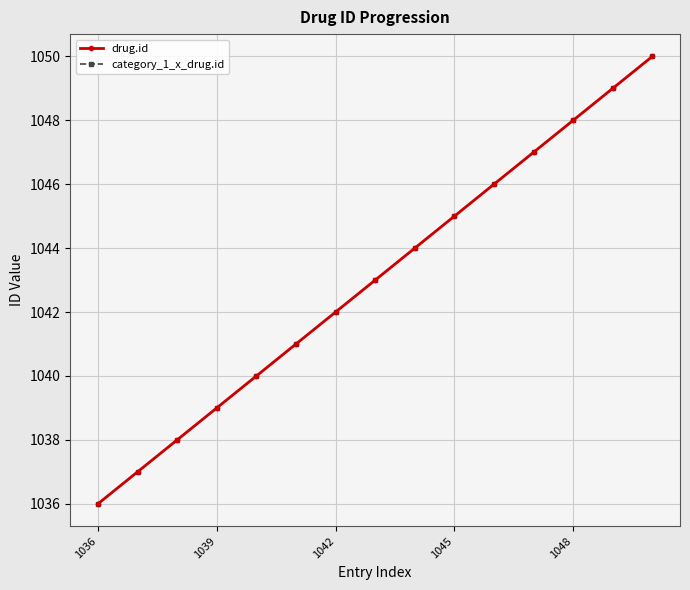

True or false: category_1_x_drug.id has more than 2 interior local peaks.

False